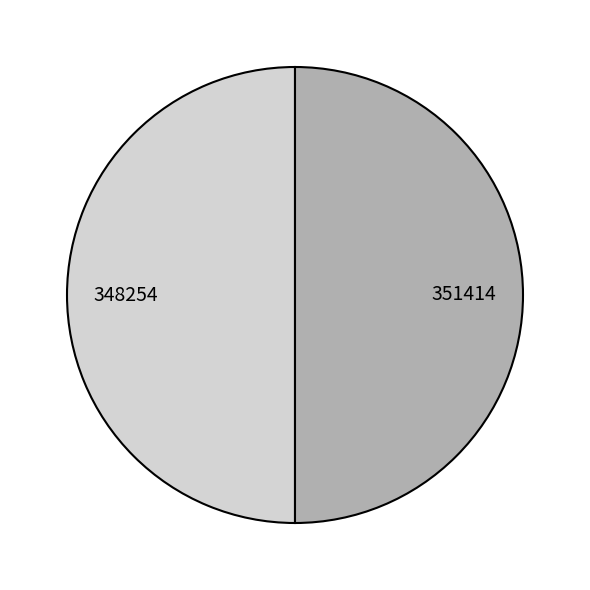

True or false: 351414 accounts for 39% of the total.

False